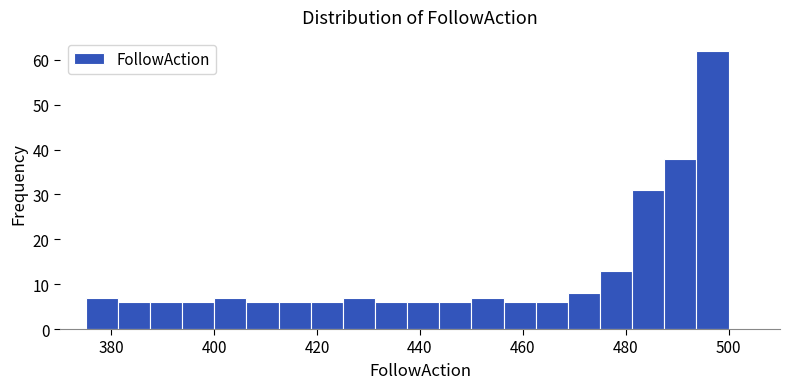

Around what value on the x-axis is the tallest bar? Give the approximate position of its centre, as read against the axis.

496